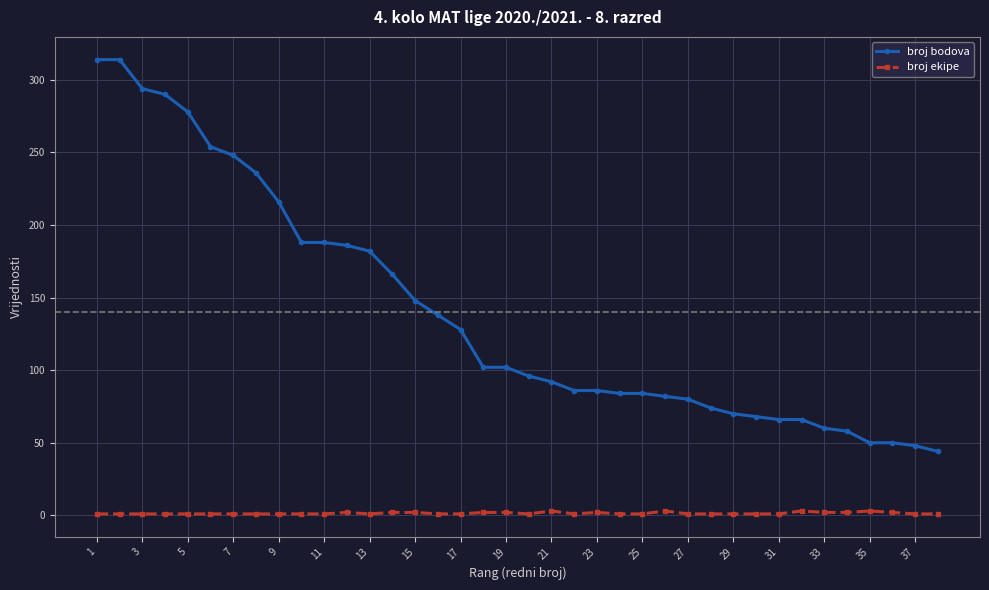

What is the value of the broj bodova point at the 30th from the left?

68